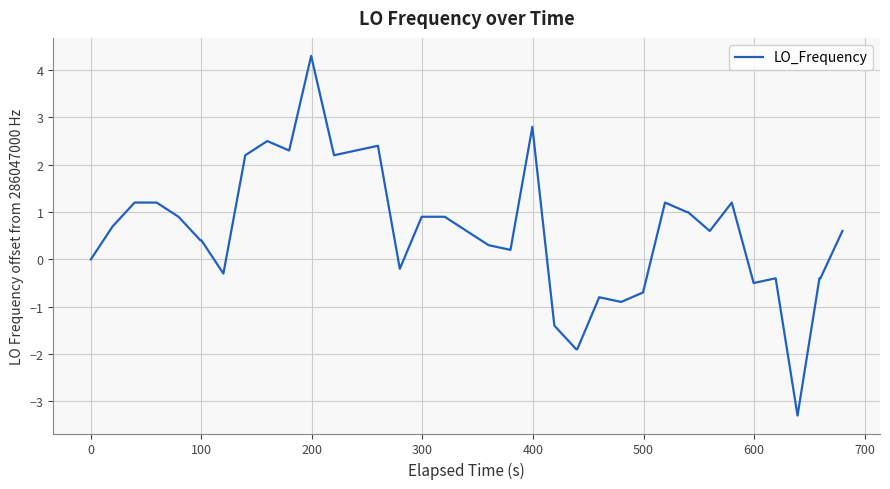

What is the difference between the maximum and minimum values?

7.6